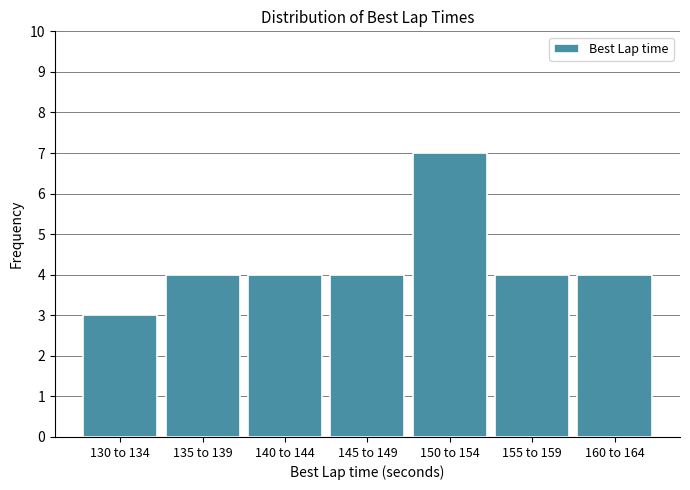

Reading right to left, what are all the values shown in this chart?

160 to 164=4	155 to 159=4	150 to 154=7	145 to 149=4	140 to 144=4	135 to 139=4	130 to 134=3